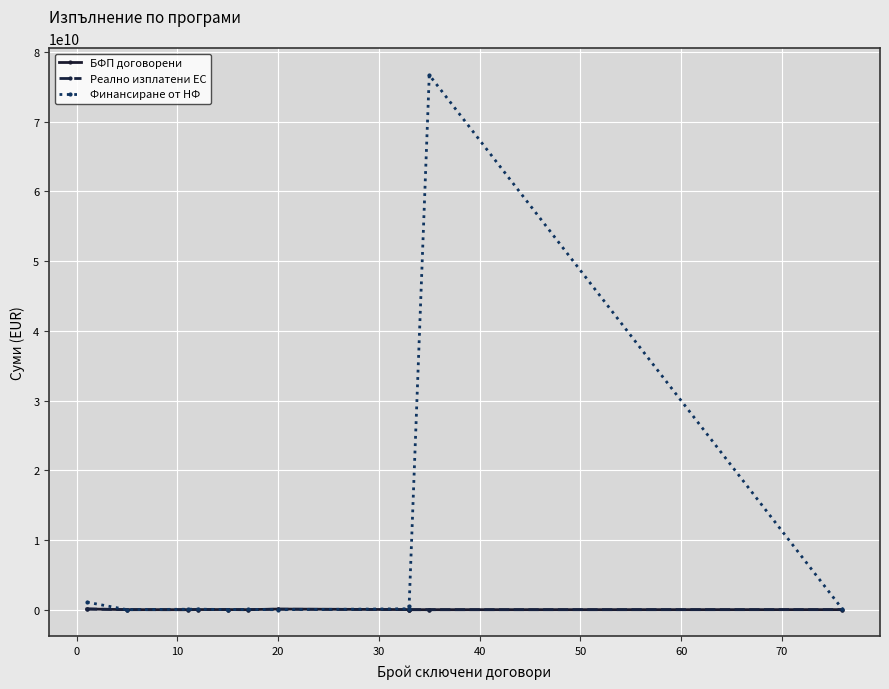

True or false: БФП договорени and Реално изплатени ЕС intersect in this chart.

False